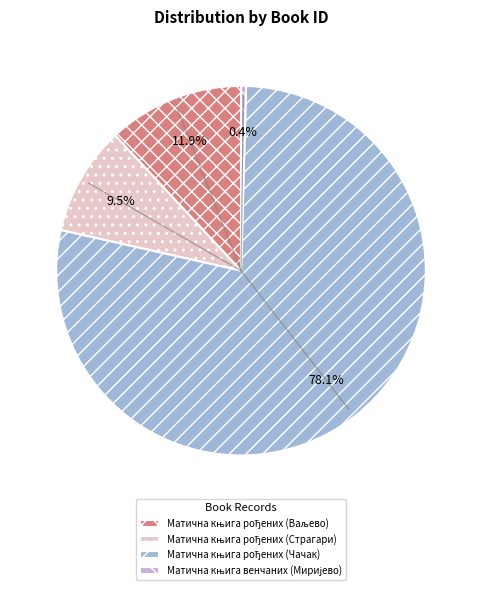

Is there any slice that represents more than half of the pie?

Yes